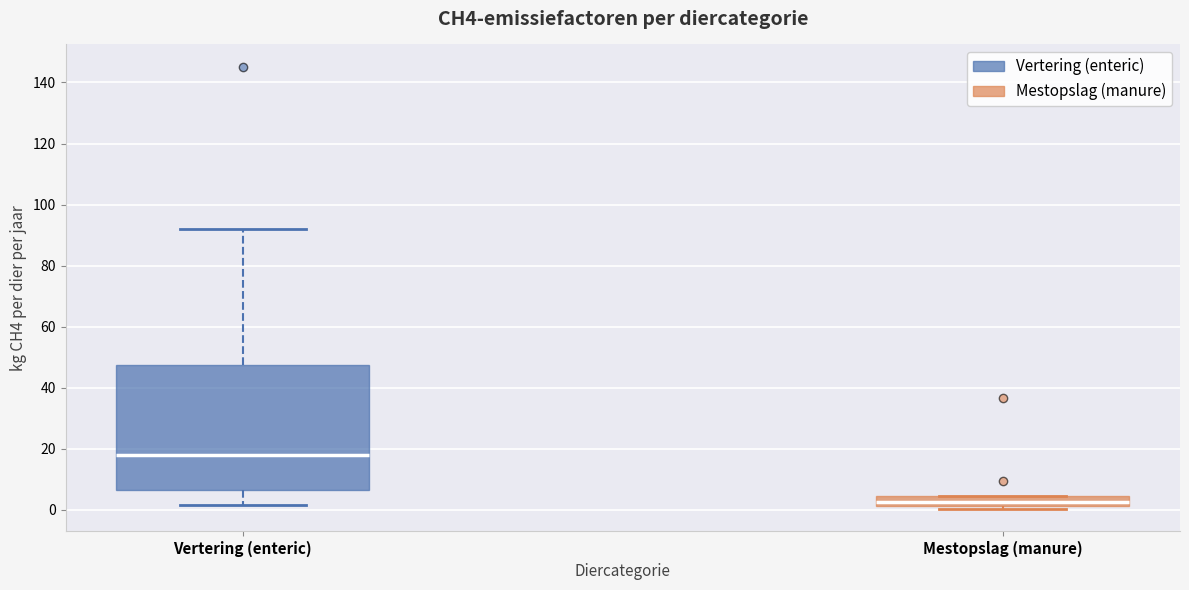

Reading left to right, transcribe this box plot: for each box, give where its median line is, the range the box spans, and where its two whiskers end, as read against the y-axis. The values are not printed on the chart, so give them approximately, as read against the axis.

Vertering (enteric): median 18, box 6 to 48, whiskers 2 to 92
Mestopslag (manure): median 2 (inside the box), box 2 to 4, whiskers 0 to 4